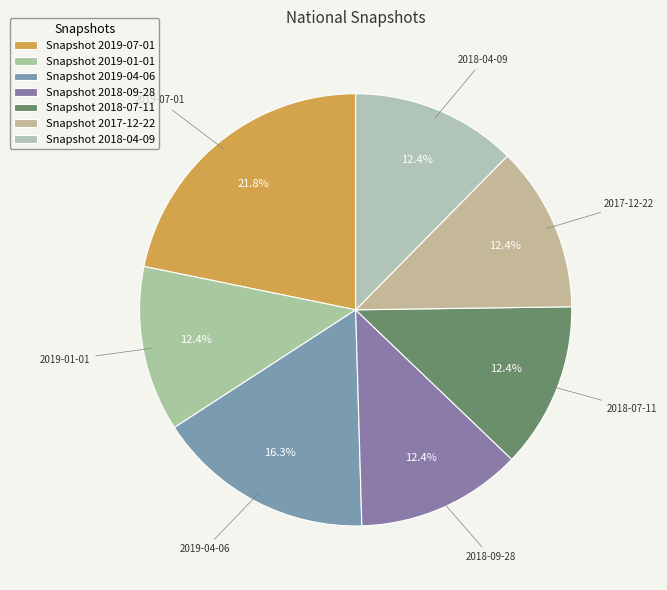

Which slice is the largest?

2019-07-01